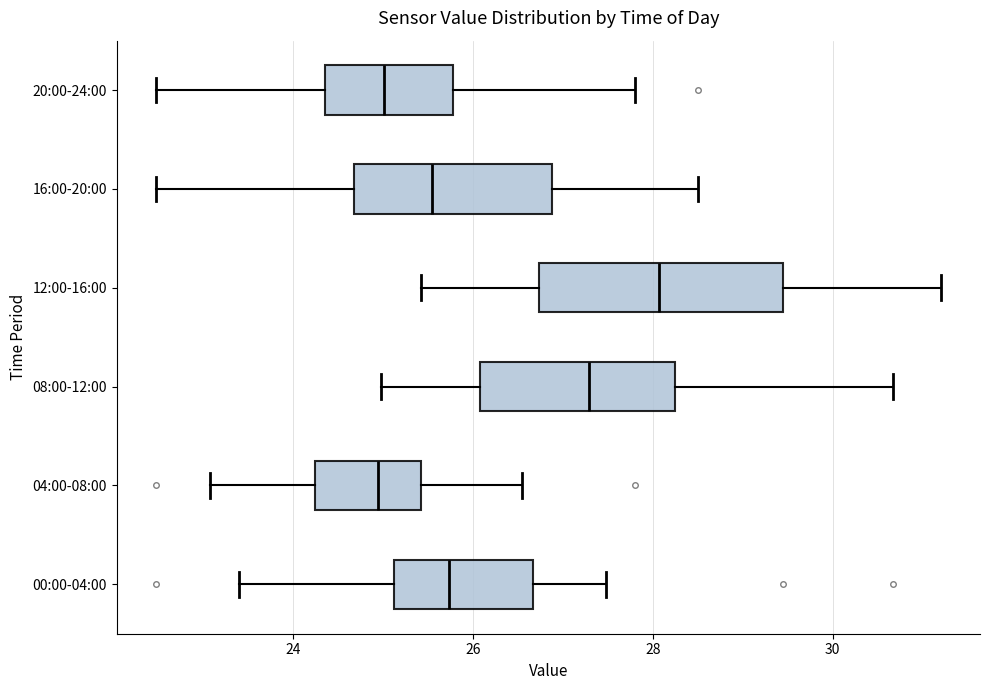

Which box's median line is the furthest to the right?

12:00-16:00